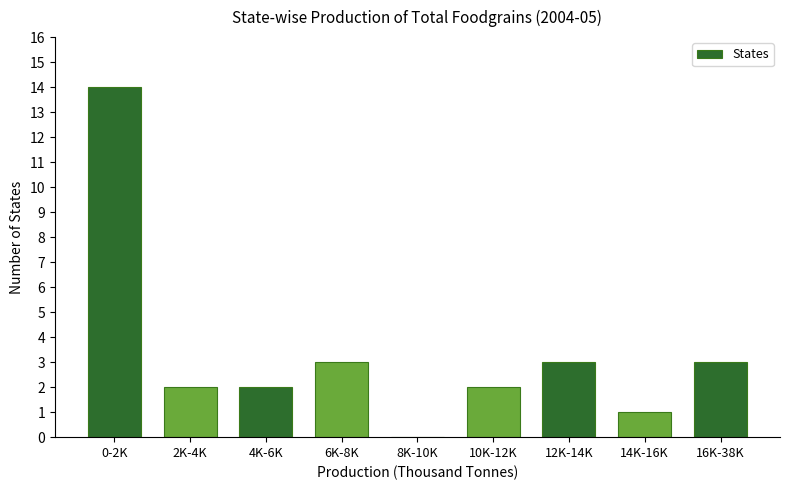

Reading right to left, transcribe all the data shown in this chart.

16K-38K=3	14K-16K=1	12K-14K=3	10K-12K=2	8K-10K=0	6K-8K=3	4K-6K=2	2K-4K=2	0-2K=14